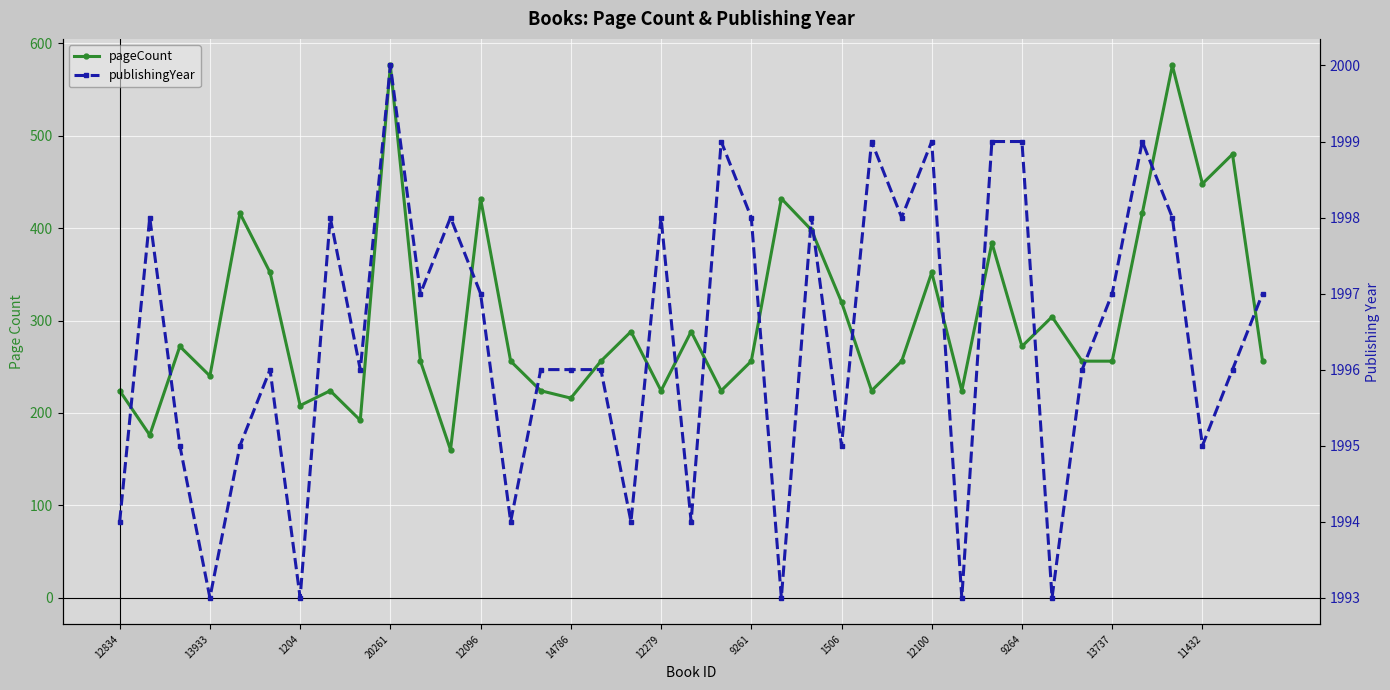

What is the value of the pageCount point at the 22nd from the left?

256